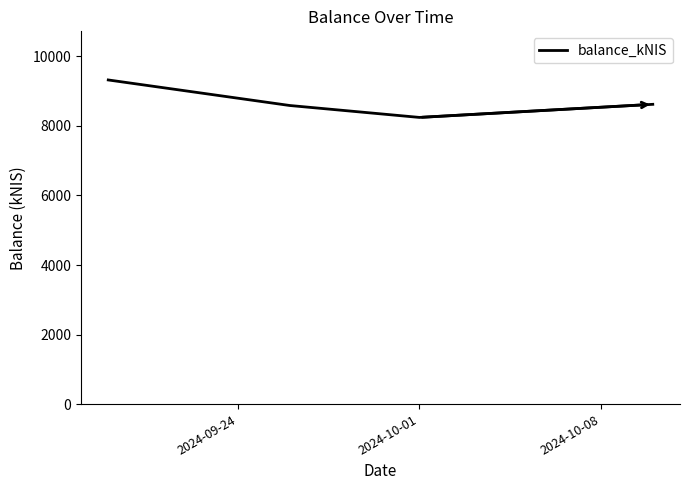

What is the smallest value displayed?

8245.8